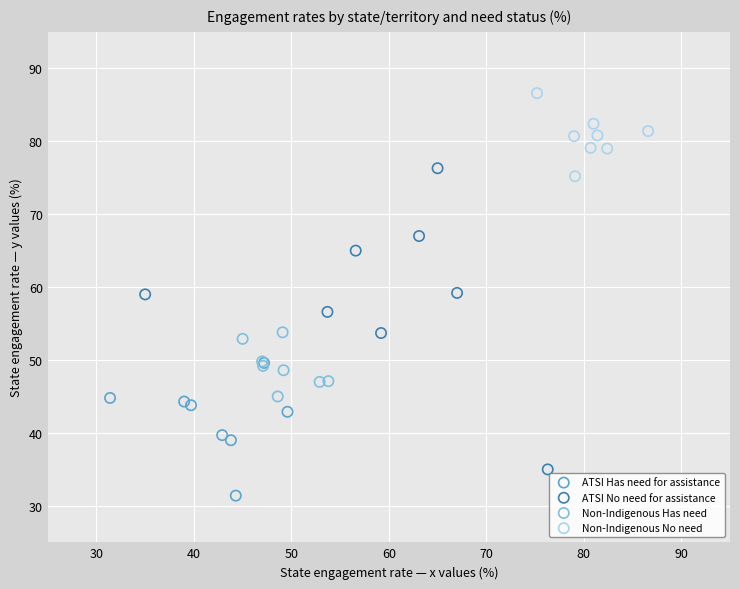

Which series contains the lowest Y value?

ATSI Has need for assistance